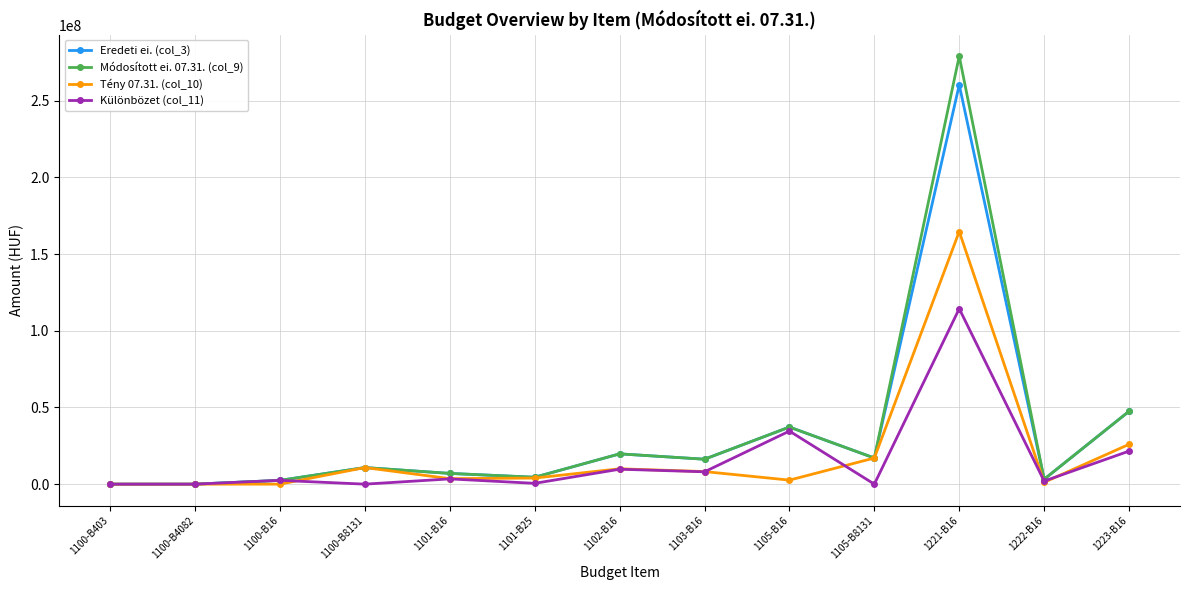

Is the value of Módosított ei. 07.31. (col_9) at 1101-B16 greater than the value of Különbözet (col_11) at 1105-B8131?

Yes